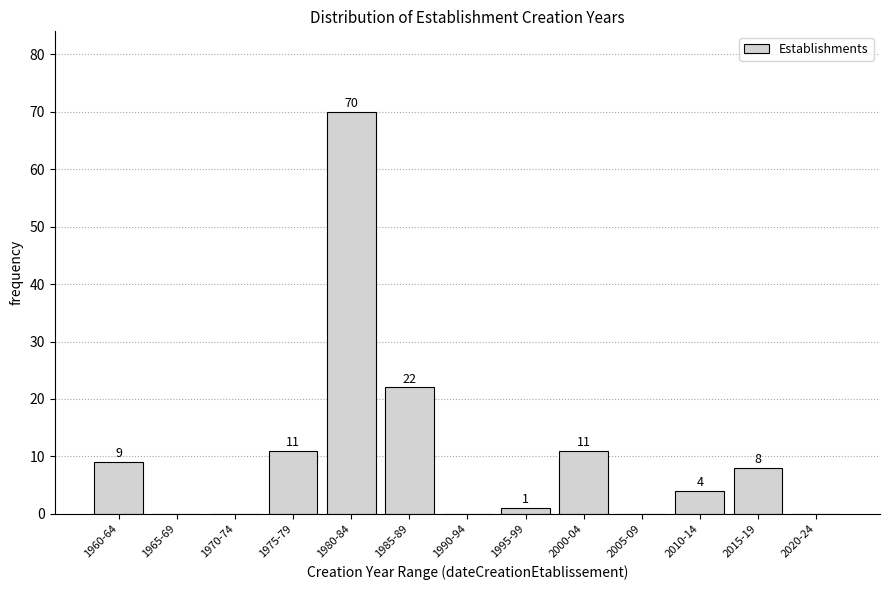

Reading left to right, extract all data points from this chart.

1960-64=9	1965-69=0	1970-74=0	1975-79=11	1980-84=70	1985-89=22	1990-94=0	1995-99=1	2000-04=11	2005-09=0	2010-14=4	2015-19=8	2020-24=0